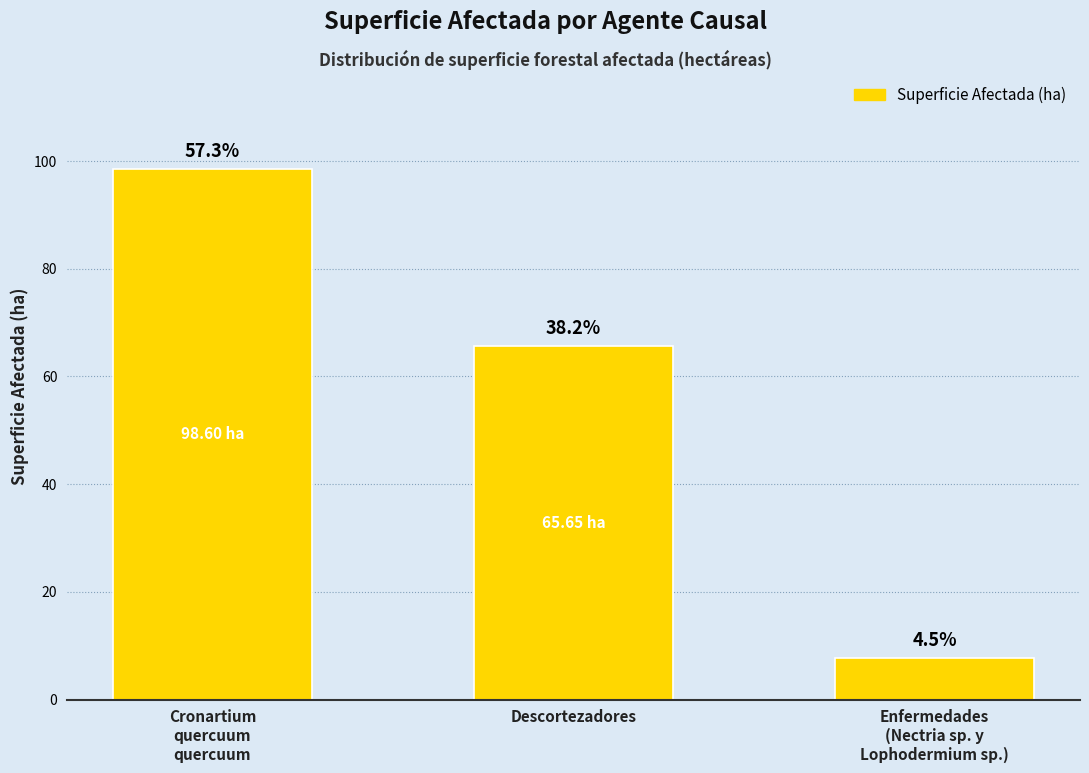

Are the bars horizontal?

No